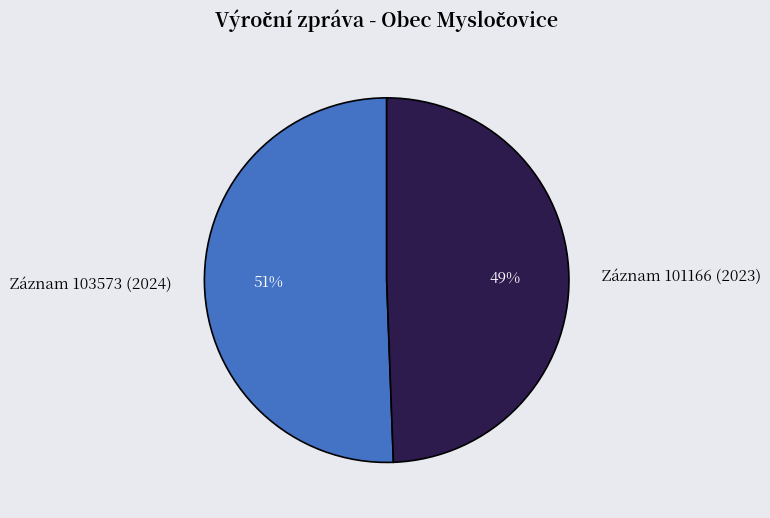

To the nearest percent, what is the average slice percentage?

50%